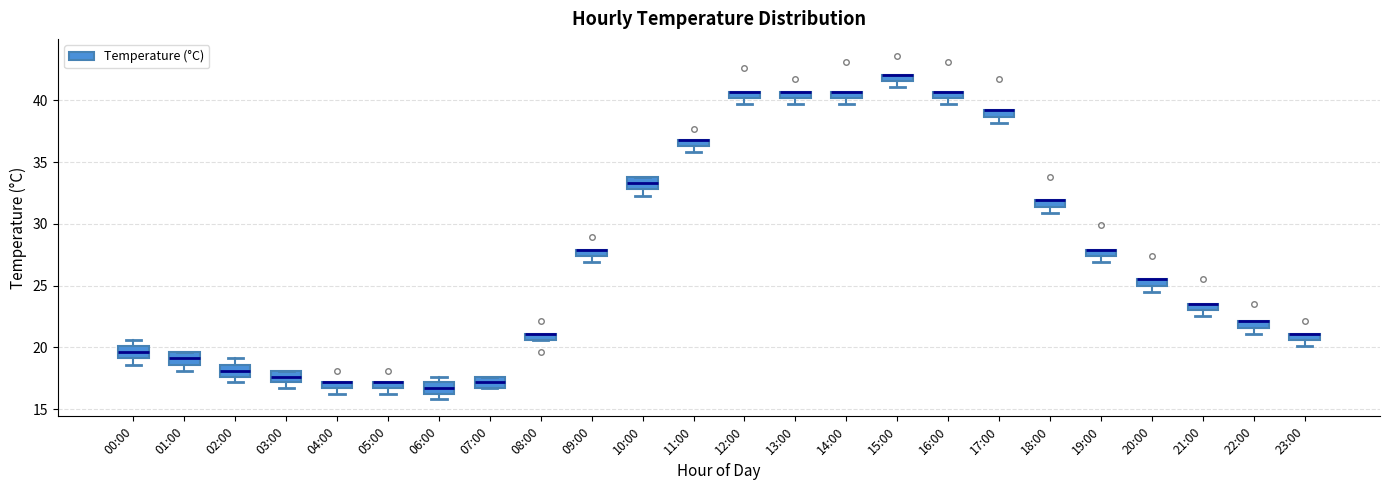

Where is the upper edge of the box for 16:00 on the y-axis? The values are not printed on the chart, so give them approximately, as read against the axis.

40.5